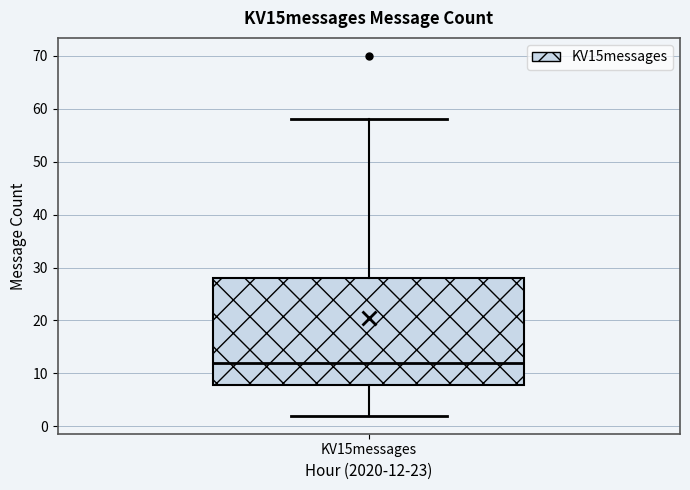

Transcribe this box plot: give where the median line is, the range the box spans, and where the two whiskers end, as read against the y-axis. The values are not printed on the chart, so give them approximately, as read against the axis.

median 12, box 8 to 28, whiskers 2 to 58